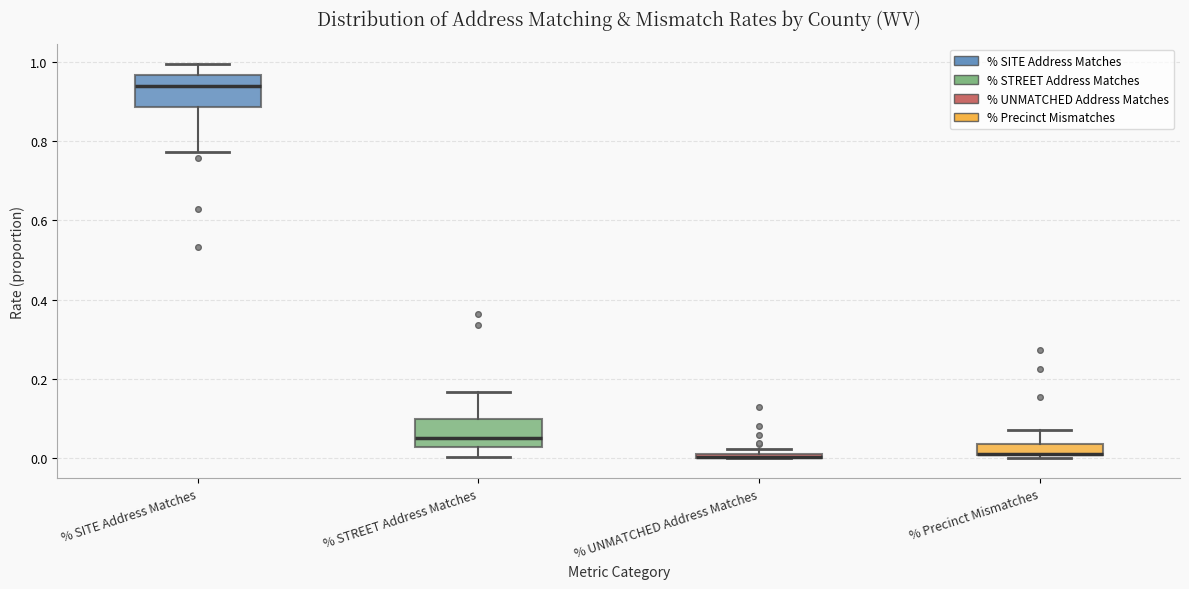

Where is the upper edge of the box for % Precinct Mismatches on the y-axis? The values are not printed on the chart, so give them approximately, as read against the axis.

0.04